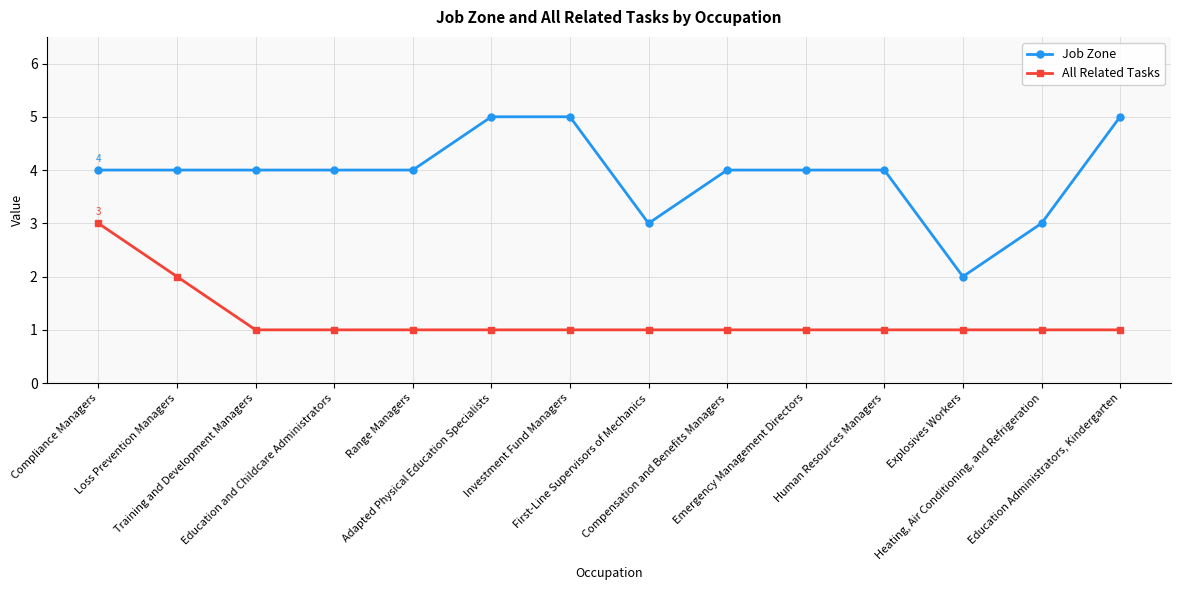

Rank the series by their maximum value, from highest to lowest.

Job Zone, All Related Tasks